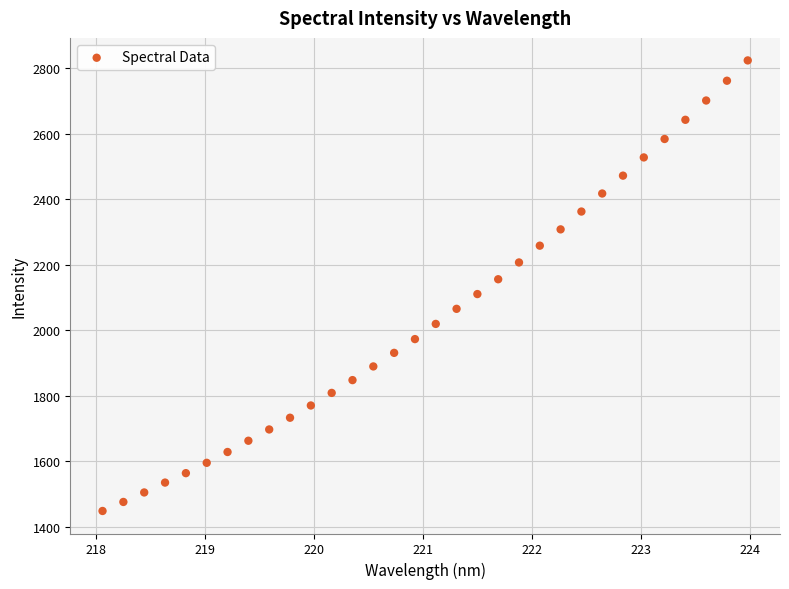

What is the range of Y values (max minus min)?

1374.9